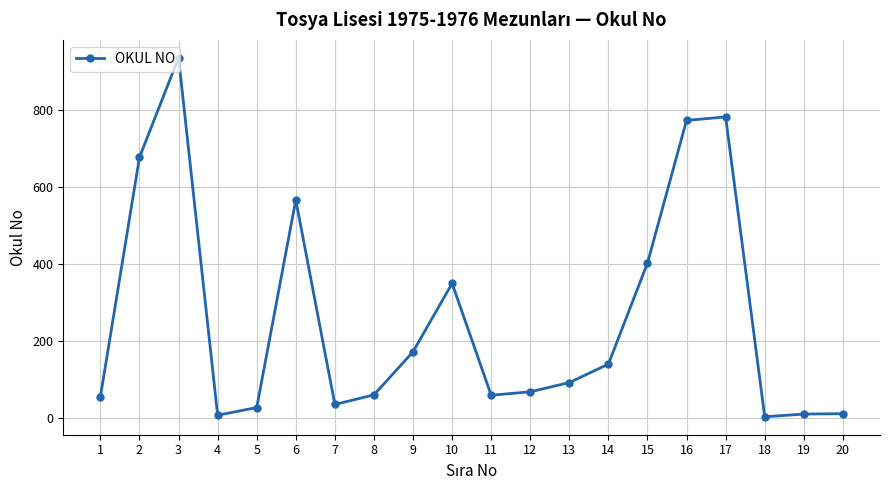

What is the average value?

262